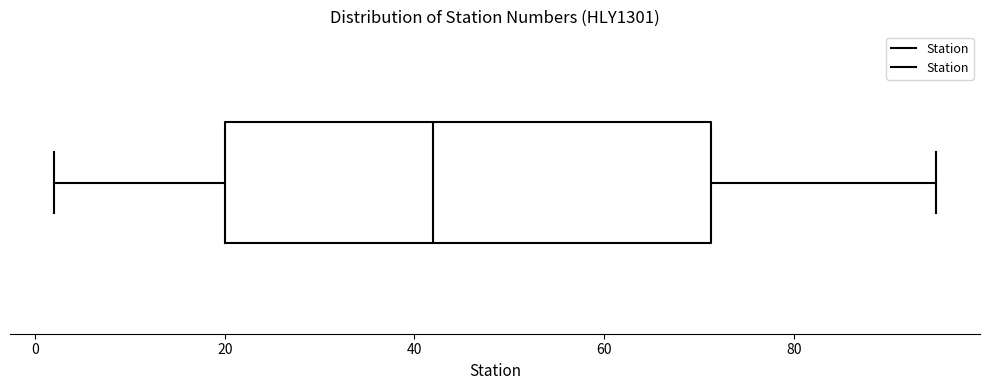

Transcribe this box plot: give where the median line is, the range the box spans, and where the two whiskers end, as read against the x-axis. The values are not printed on the chart, so give them approximately, as read against the axis.

median 42, box 20 to 72, whiskers 2 to 96